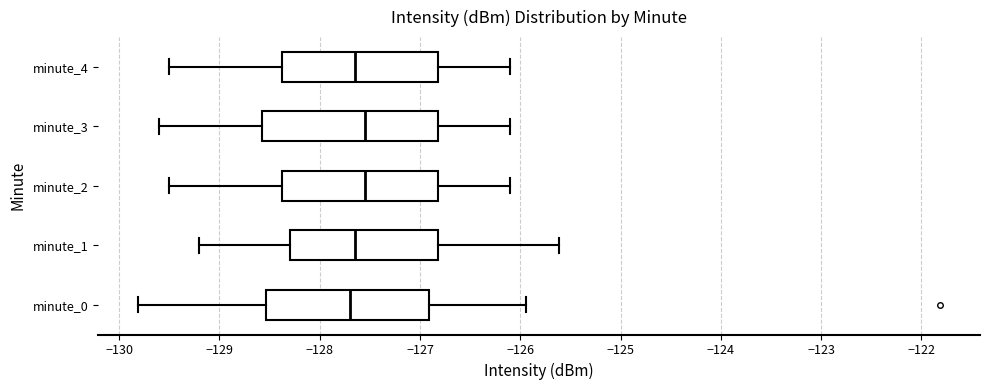

Reading bottom to top, read every box against the x-axis: the position of its median line, the range the box covers, and the ends of its whiskers. The values are not printed on the chart, so give them approximately, as read against the axis.

minute_0: median -127.7, box -128.5 to -126.9, whiskers -129.8 to -125.9
minute_1: median -127.6, box -128.3 to -126.8, whiskers -129.2 to -125.6
minute_2: median -127.5, box -128.4 to -126.8, whiskers -129.5 to -126.1
minute_3: median -127.5, box -128.6 to -126.8, whiskers -129.6 to -126.1
minute_4: median -127.6, box -128.4 to -126.8, whiskers -129.5 to -126.1